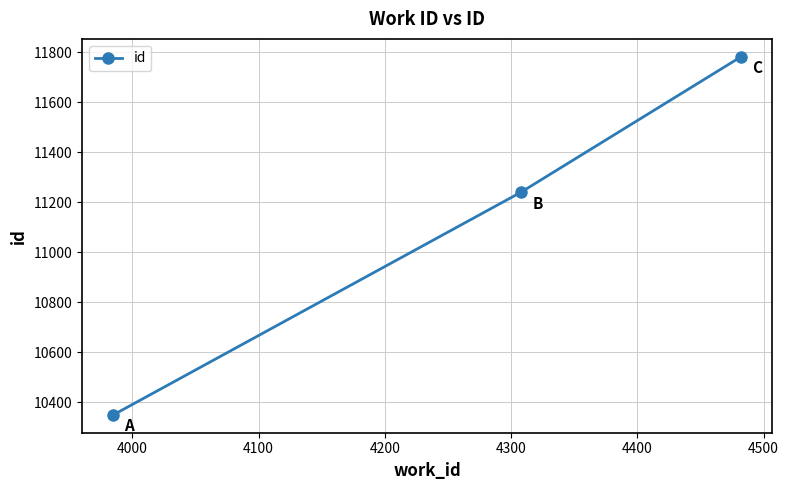

What is the greatest value displayed?

11782